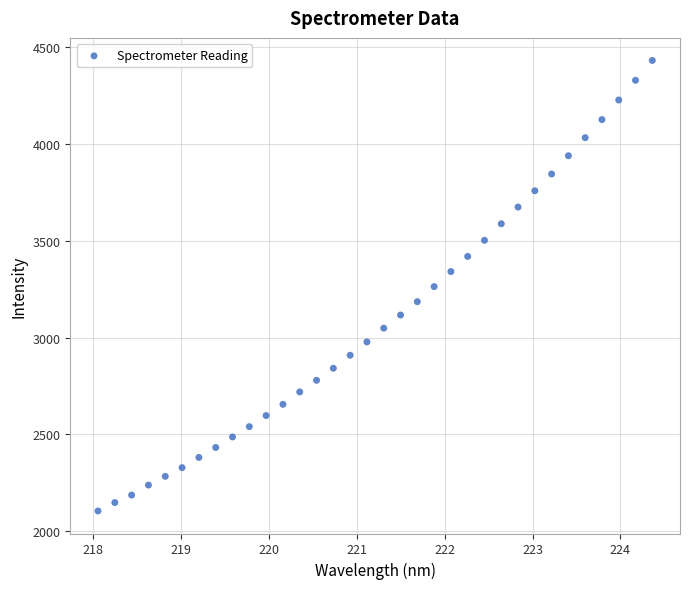

What is the range of X values (max minus min)?

6.3